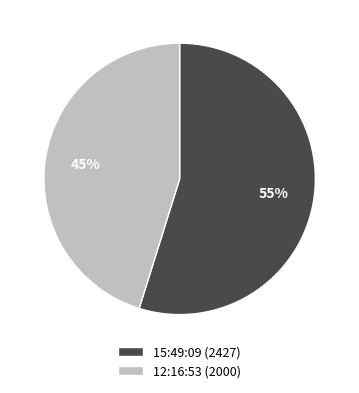

How many slices are in this pie chart?

2